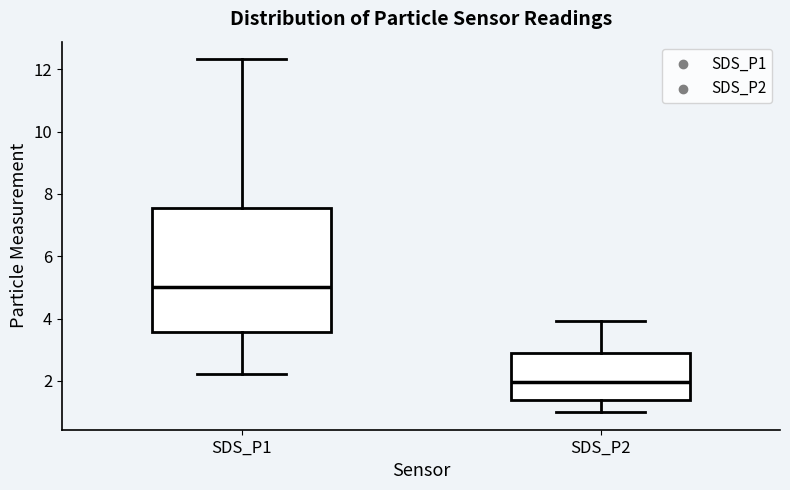

Which box's median line is the lowest?

SDS_P2